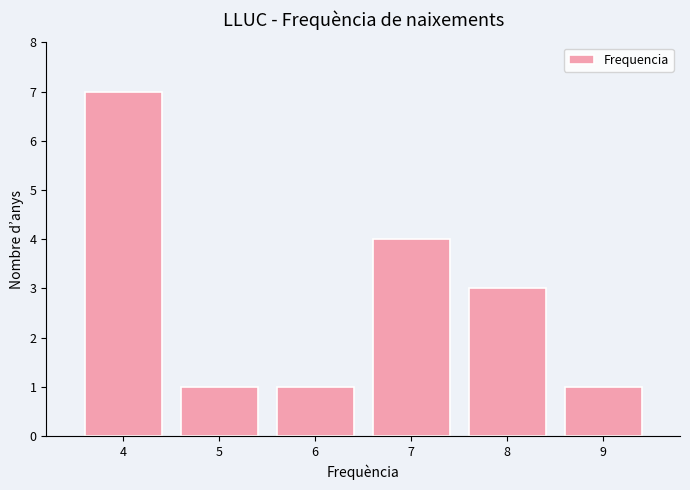

Reading left to right, transcribe all the data shown in this chart.

4=7	5=1	6=1	7=4	8=3	9=1